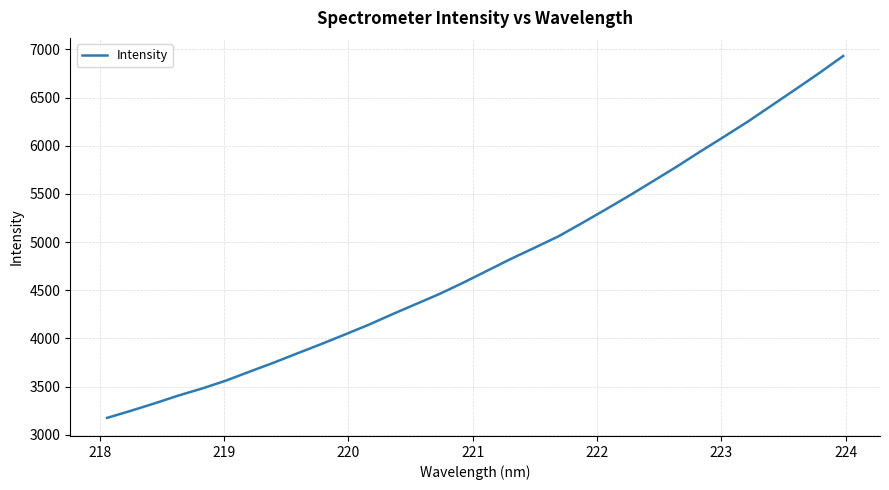

What is the difference between the maximum and minimum values?

3756.8